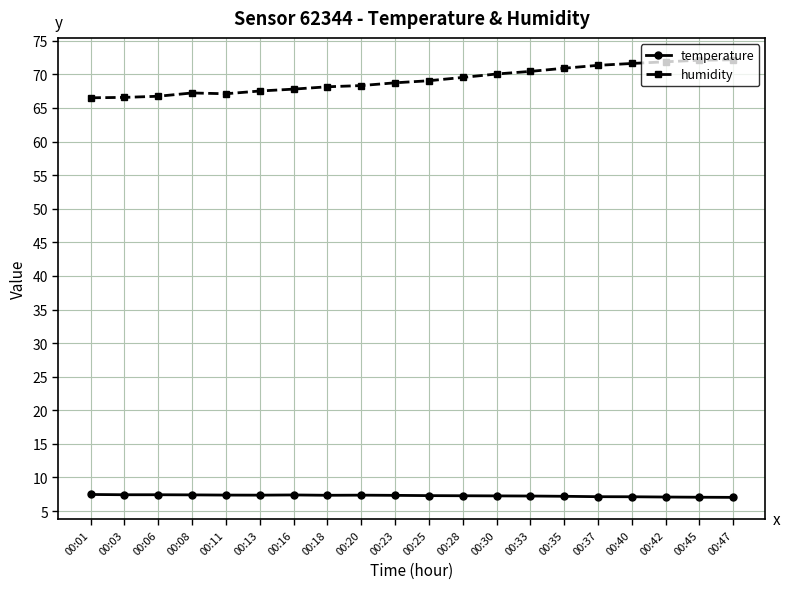

List the series in order of their overall mean, lowest first.

temperature, humidity